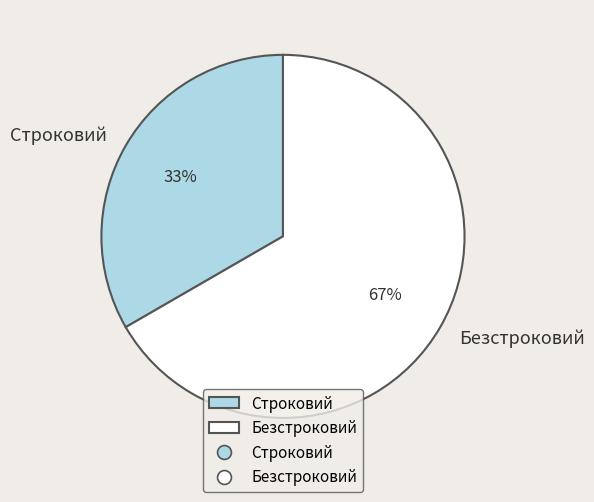

What is the majority slice?

Безстроковий